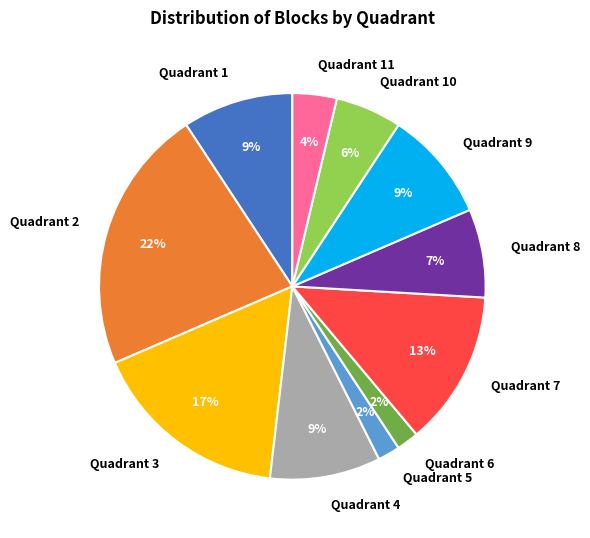

What is the largest slice in the pie chart?

Quadrant 2